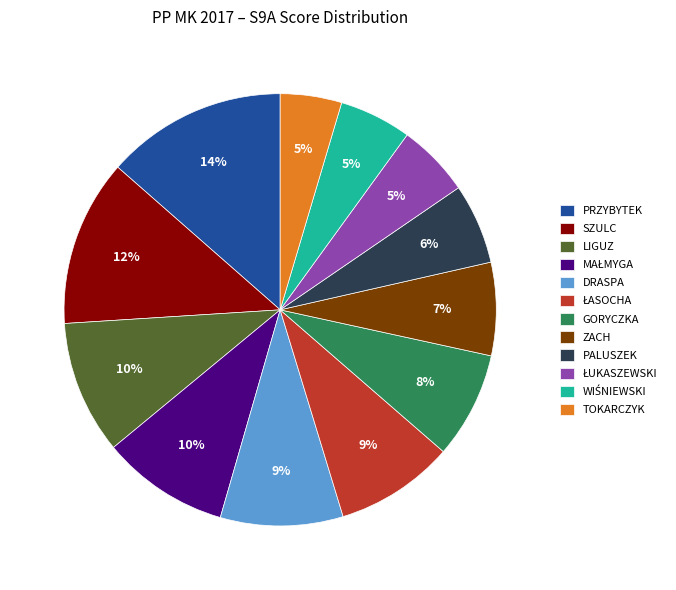

The SZULC slice represents 12% of the pie. True or false?

True